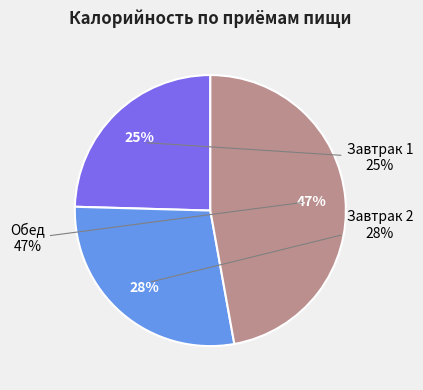

Count the number of slices in the pie.

3